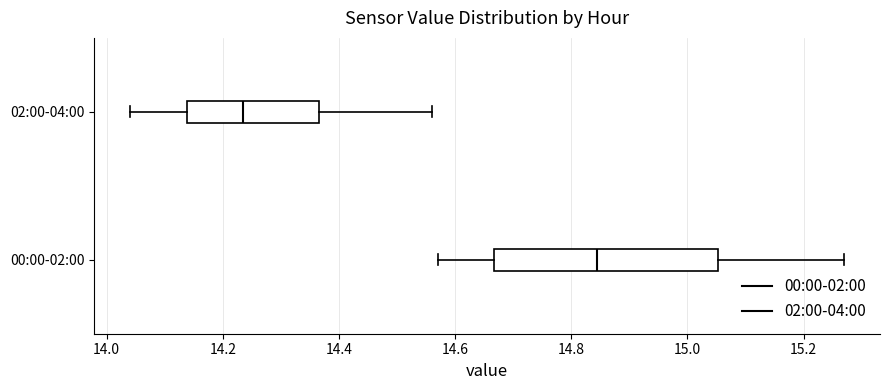

Reading bottom to top, transcribe this box plot: for each box, give where its median line is, the range the box spans, and where its two whiskers end, as read against the x-axis. The values are not printed on the chart, so give them approximately, as read against the axis.

00:00-02:00: median 14.84, box 14.66 to 15.06, whiskers 14.58 to 15.28
02:00-04:00: median 14.24, box 14.14 to 14.36, whiskers 14.04 to 14.56